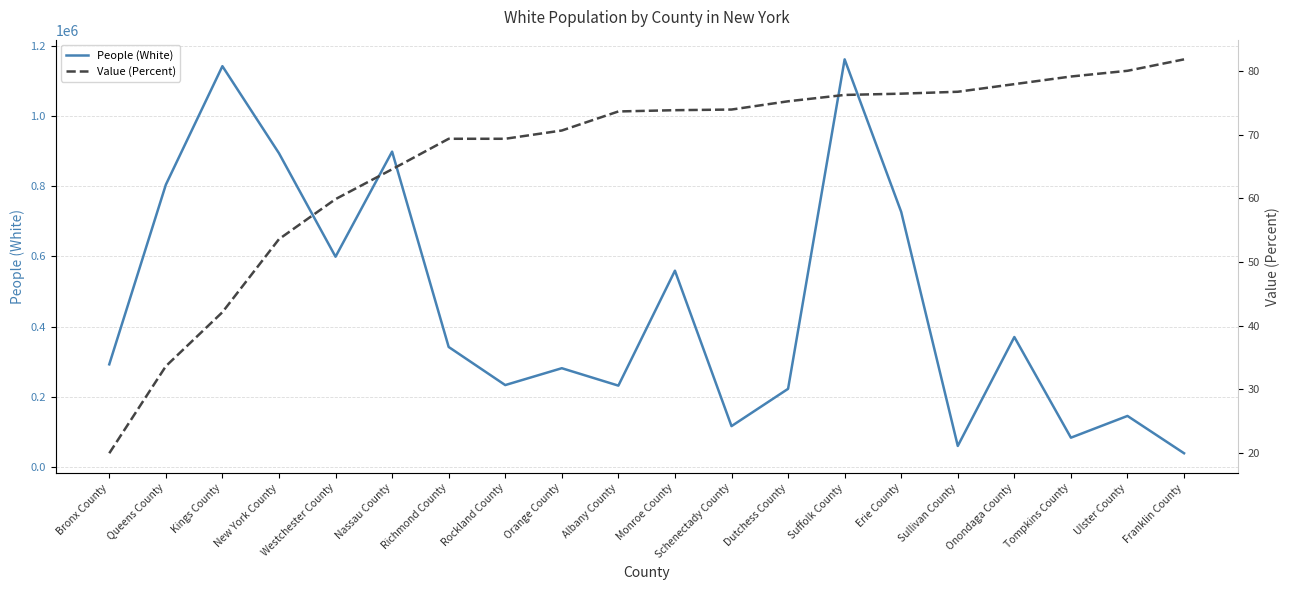

What is the lowest value of the Value (Percent) series?

19.9